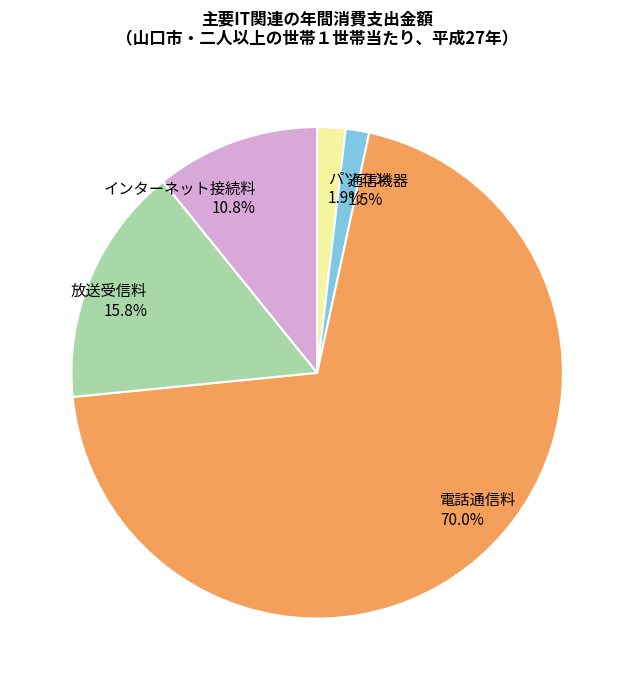

The インターネット接続料 slice represents 1% of the pie. True or false?

False